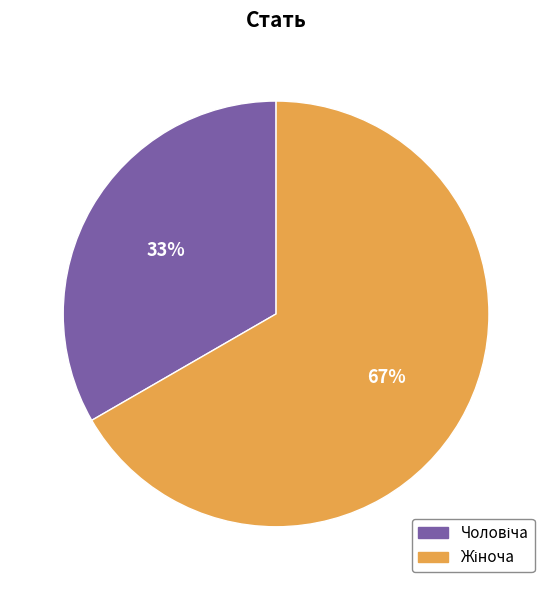

Is there a majority slice in this chart?

Yes